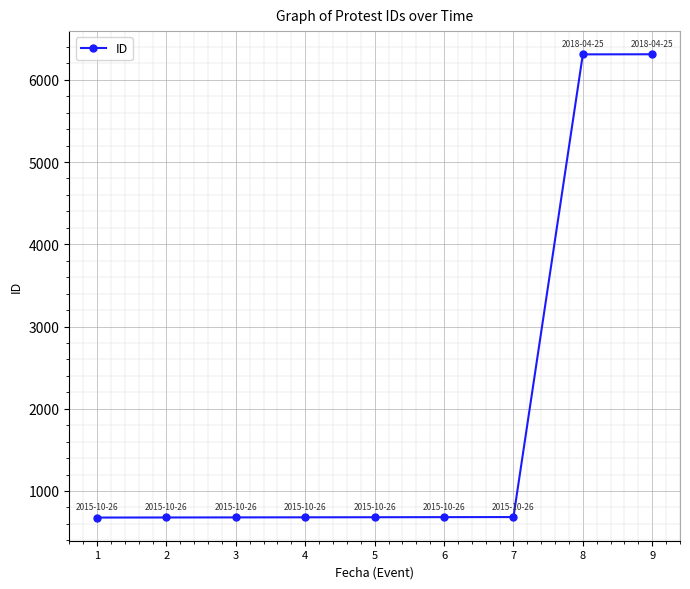

How many lines are shown in the chart?

1